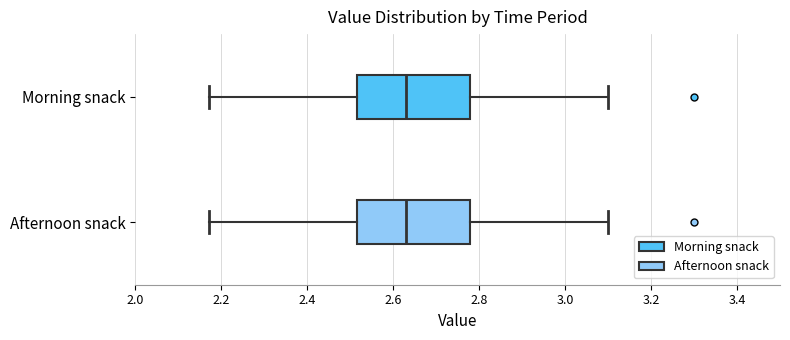

Reading bottom to top, transcribe this box plot: for each box, give where its median line is, the range the box spans, and where its two whiskers end, as read against the x-axis. The values are not printed on the chart, so give them approximately, as read against the axis.

Afternoon snack: median 2.64, box 2.52 to 2.78, whiskers 2.18 to 3.10
Morning snack: median 2.64, box 2.52 to 2.78, whiskers 2.18 to 3.10